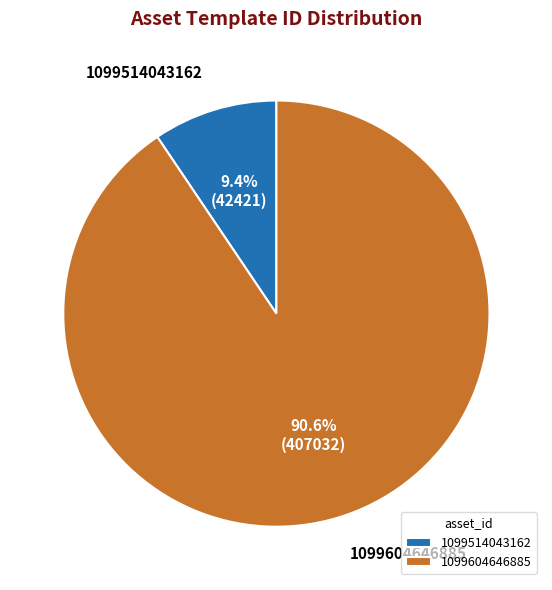

Rank the categories by value from highest to lowest.

1099604646885, 1099514043162